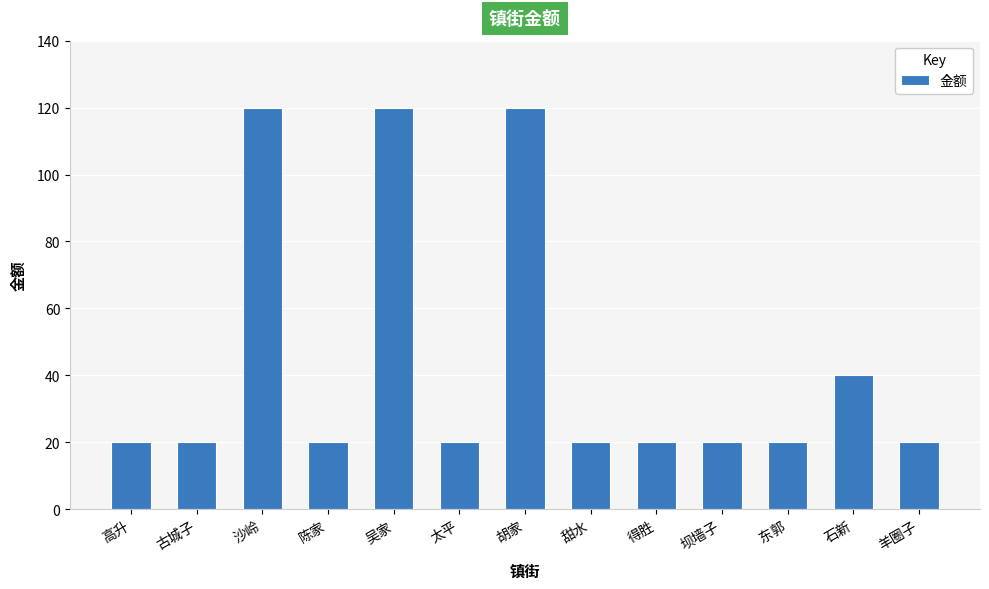

What is the greatest value displayed?

120